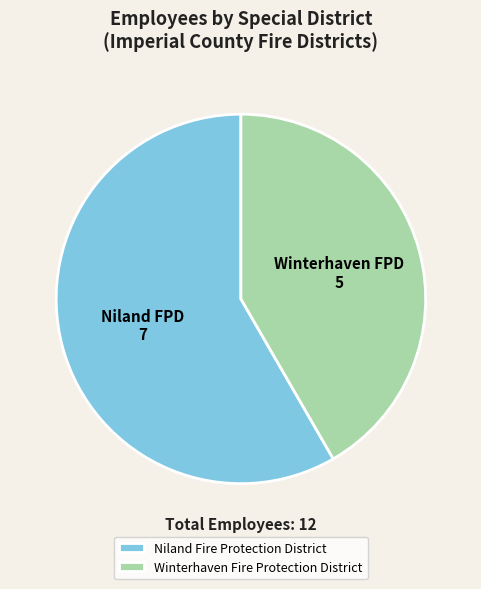

Rank the categories by value from lowest to highest.

Winterhaven Fire Protection District, Niland Fire Protection District